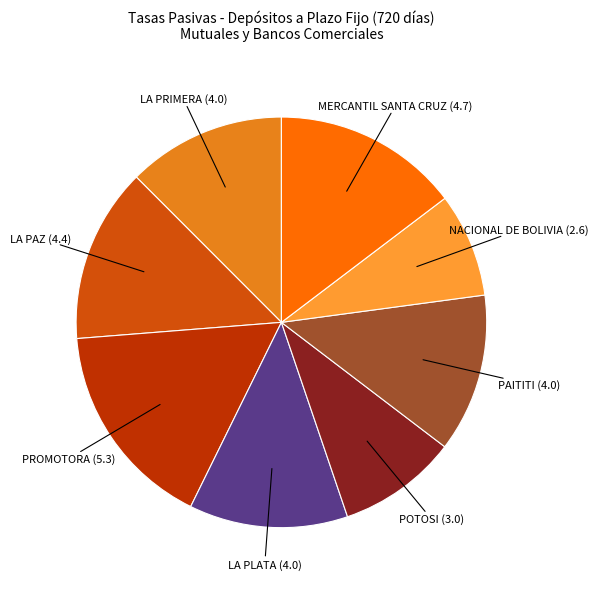

Is there a majority slice in this chart?

No